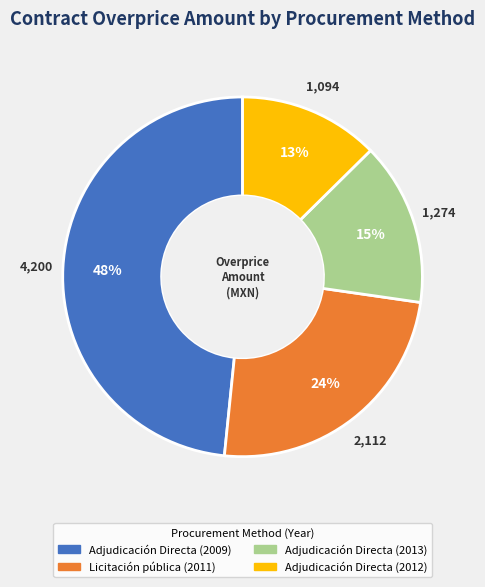

Is the sum of Licitación pública (2011) and Adjudicación Directa (2012) greater than half?

No